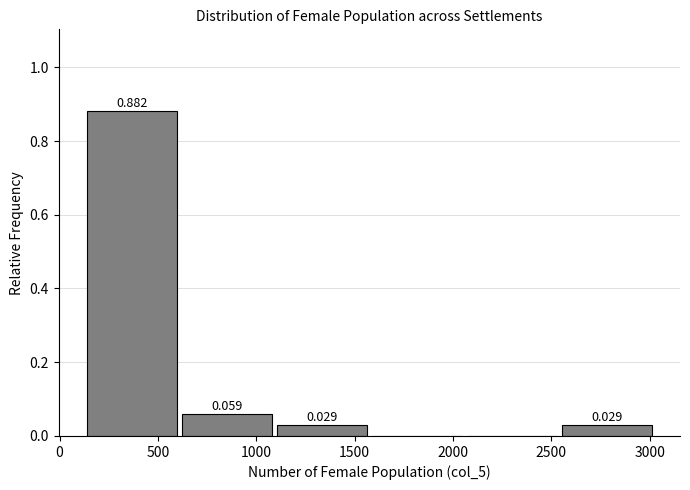

Which range on the x-axis has the tallest bar?

150 to 600